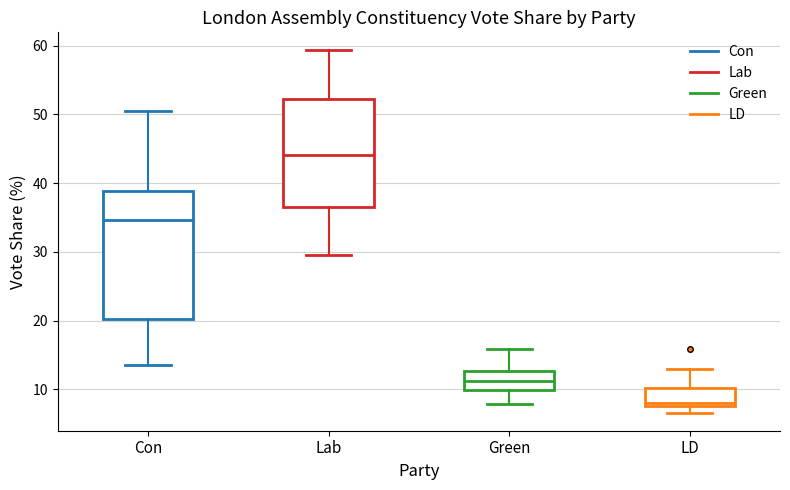

Reading left to right, transcribe this box plot: for each box, give where its median line is, the range the box spans, and where its two whiskers end, as read against the y-axis. The values are not printed on the chart, so give them approximately, as read against the axis.

Con: median 35, box 20 to 39, whiskers 14 to 51
Lab: median 44, box 37 to 52, whiskers 30 to 59
Green: median 11, box 10 to 13, whiskers 8 to 16
LD: median 8 (just above the box's lower edge), box 8 to 10, whiskers 7 to 13